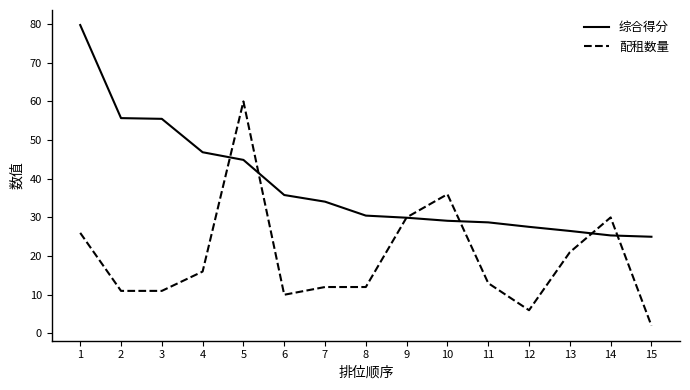

What is the spread (max minus min) of values at 10?

6.9